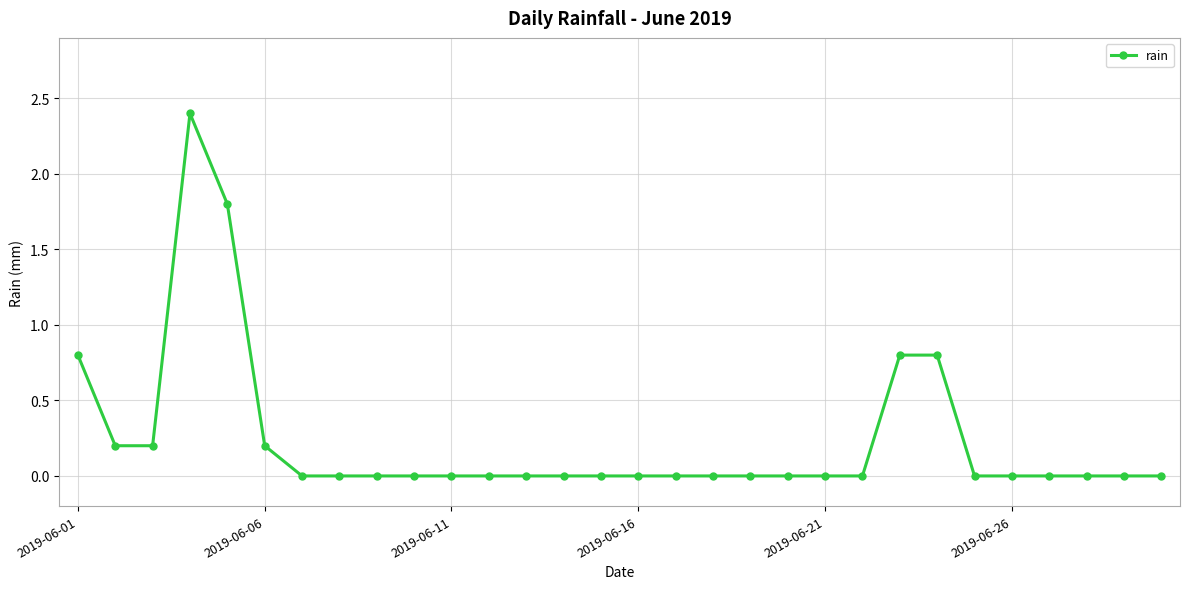

What is the difference between the maximum and minimum values?

2.4